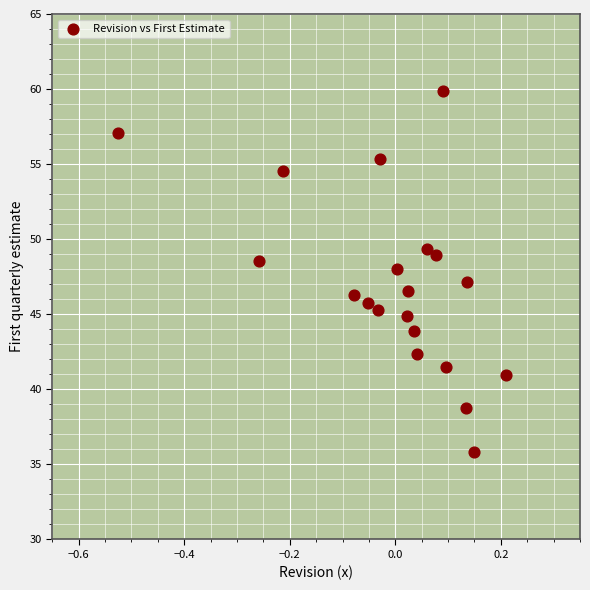

What is the range of X values (max minus min)?

0.7